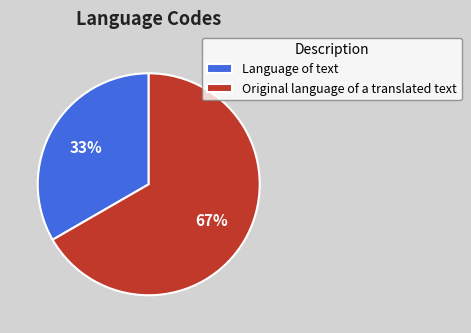

Which has a higher value, Language of text or Original language of a translated text?

Original language of a translated text